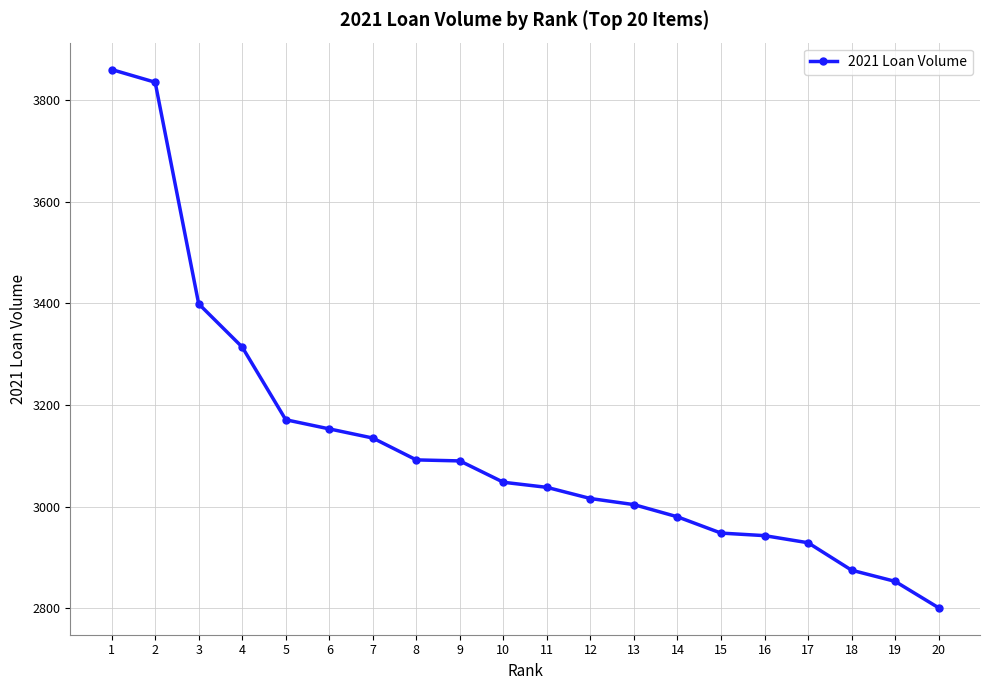

What is the value of the 1st point from the left?

3860